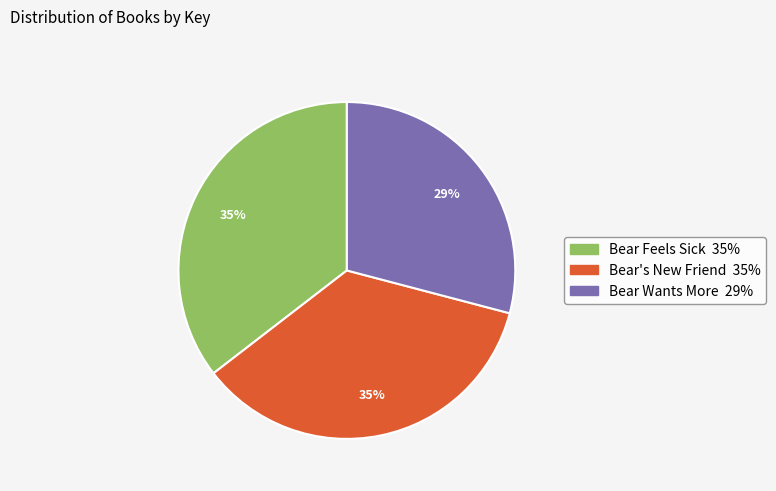

To the nearest percent, what is the average slice percentage?

33%